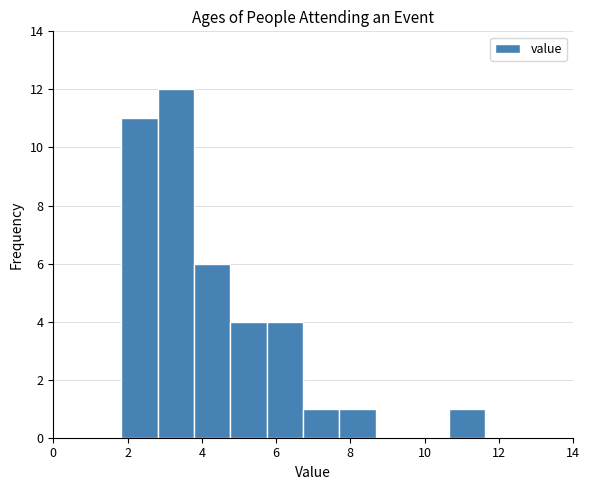

Which range on the x-axis has the tallest bar?

2.8 to 3.8